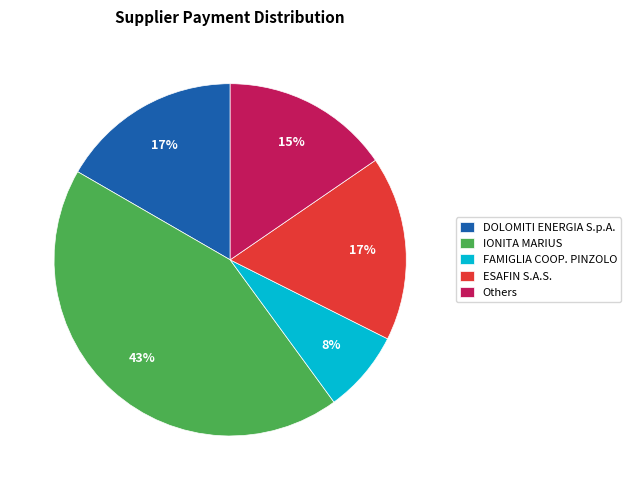

Is it true that Others is 22% of the pie?

False